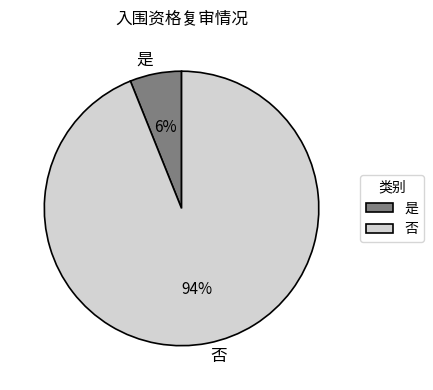

Which has a higher value, 否 or 是?

否